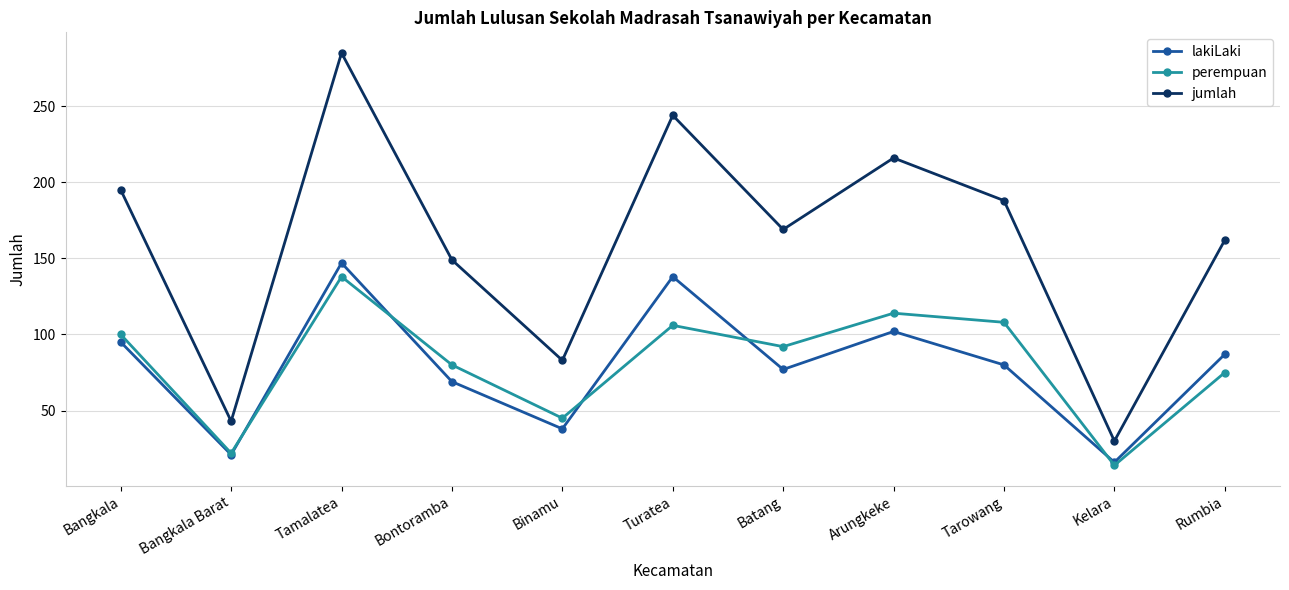

Is this an area chart (filled region under the line)?

No